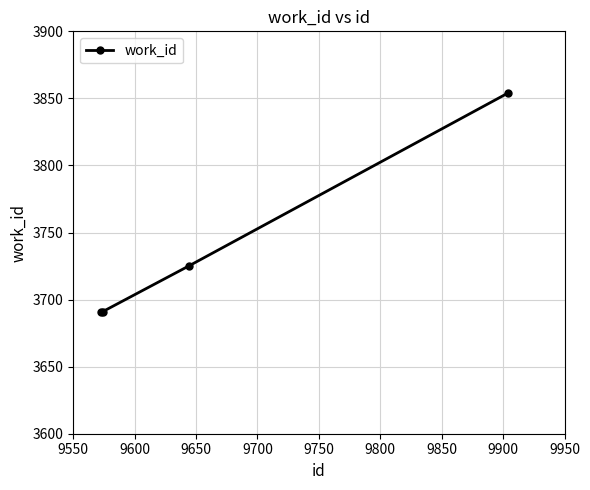

What is the sum of all values?

14961